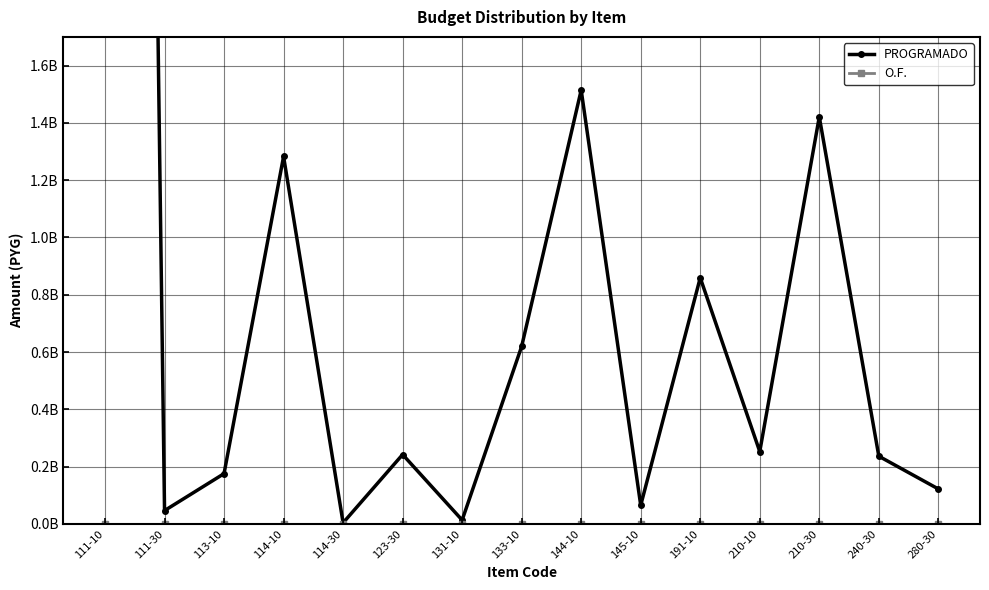

List the series in order of their overall mean, highest first.

PROGRAMADO, O.F.